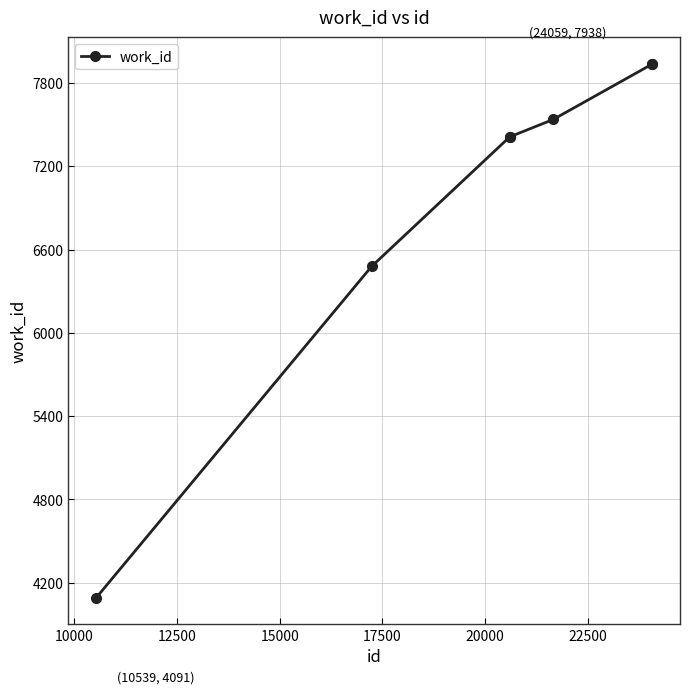

What is the smallest value displayed?

4091